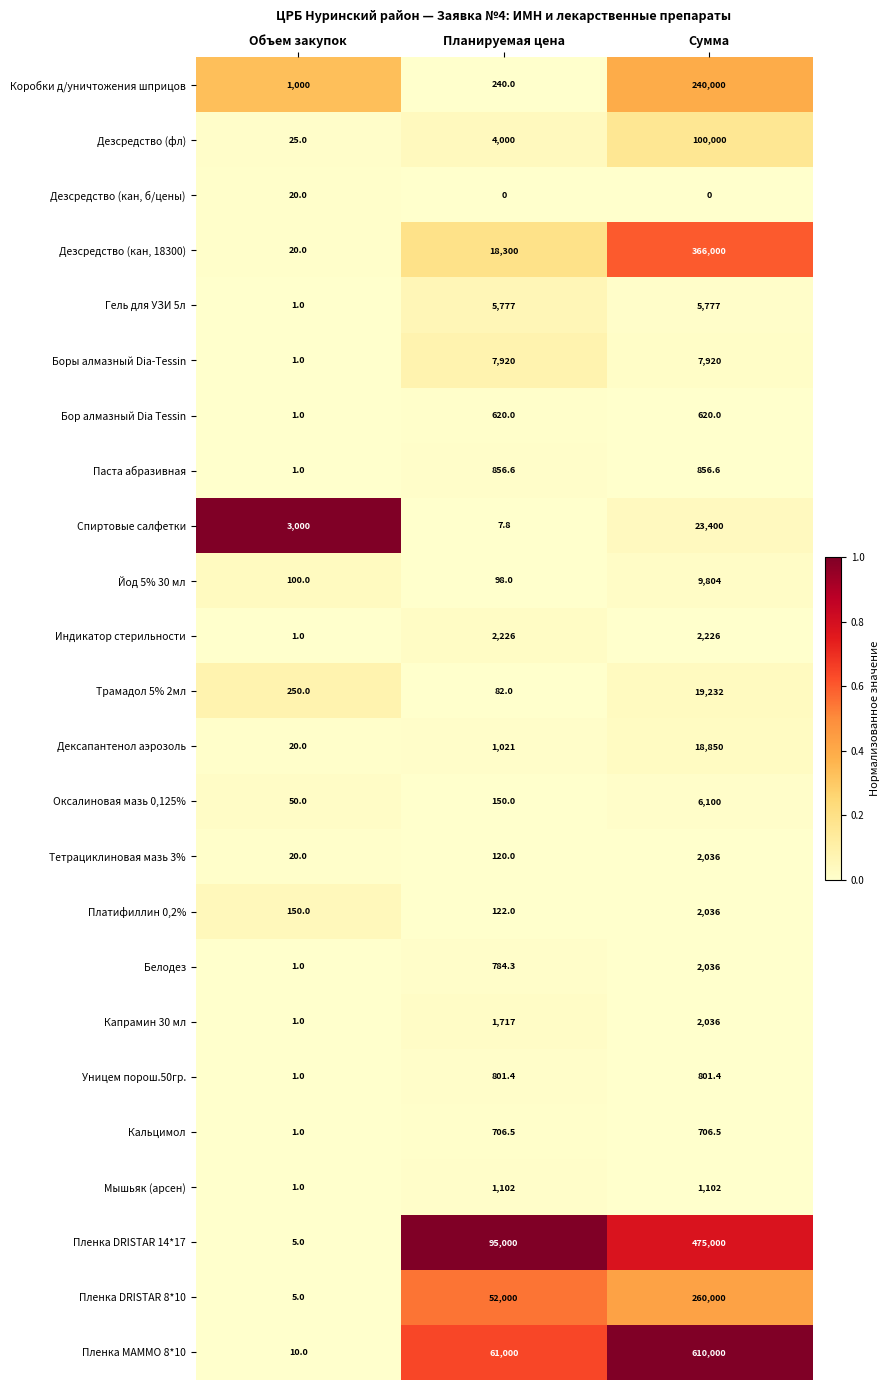

At which label is Тетрациклиновая мазь 3% closest to 1028?

Планируемая цена